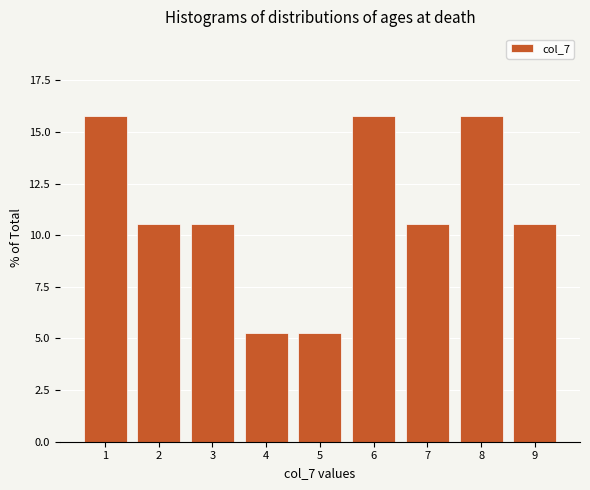

Reading left to right, what are all the values shown in this chart?

15.8	10.5	10.5	5.3	5.3	15.8	10.5	15.8	10.5